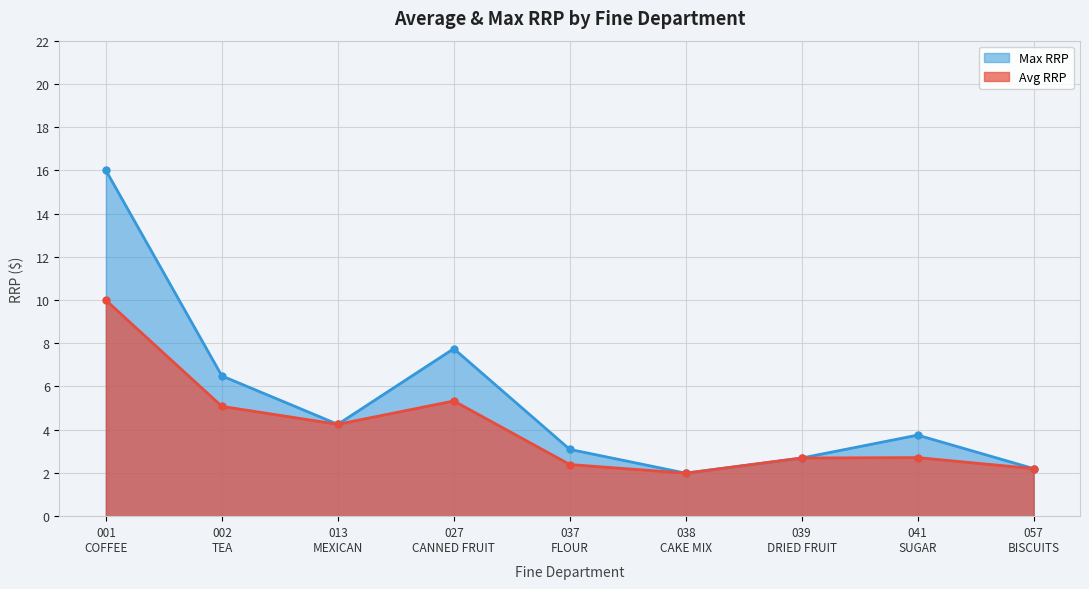

What is the approximate value at 041?

3.8